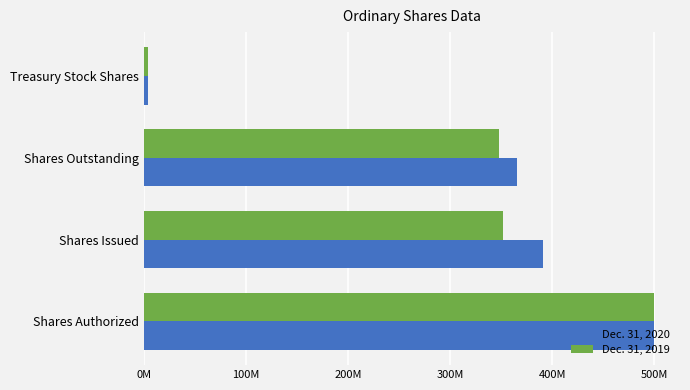

What are all the series names shown in the legend?

Dec. 31, 2020, Dec. 31, 2019